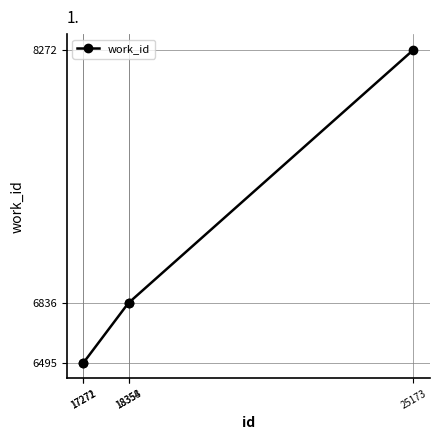

What is the sum of the values at 18354 and 25173?

15108